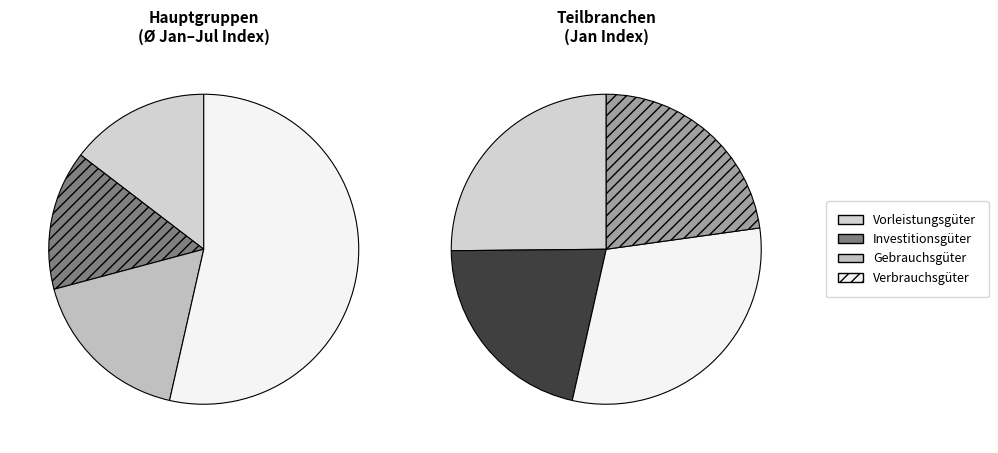

Approximately how many times larger is the value at Investitionsgüter compared to Vorleistungsgüter?

1.0